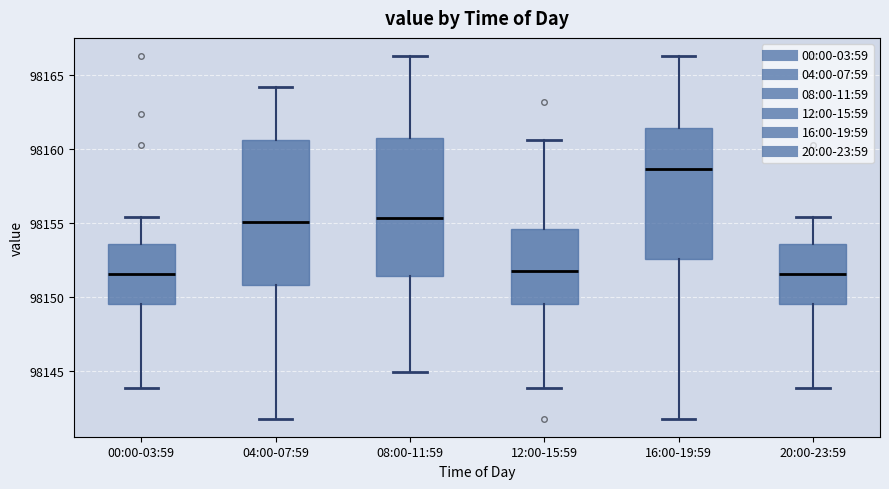

Reading left to right, read every box against the y-axis: the position of its median line, the range the box covers, and the ends of its whiskers. The values are not printed on the chart, so give them approximately, as read against the axis.

00:00-03:59: median 98151.5, box 98149.5 to 98153.5, whiskers 98144.0 to 98155.5
04:00-07:59: median 98155.0, box 98151.0 to 98160.5, whiskers 98142.0 to 98164.0
08:00-11:59: median 98155.5, box 98151.5 to 98160.5, whiskers 98145.0 to 98166.5
12:00-15:59: median 98152.0, box 98149.5 to 98154.5, whiskers 98144.0 to 98160.5
16:00-19:59: median 98158.5, box 98152.5 to 98161.5, whiskers 98142.0 to 98166.5
20:00-23:59: median 98151.5, box 98149.5 to 98153.5, whiskers 98144.0 to 98155.5